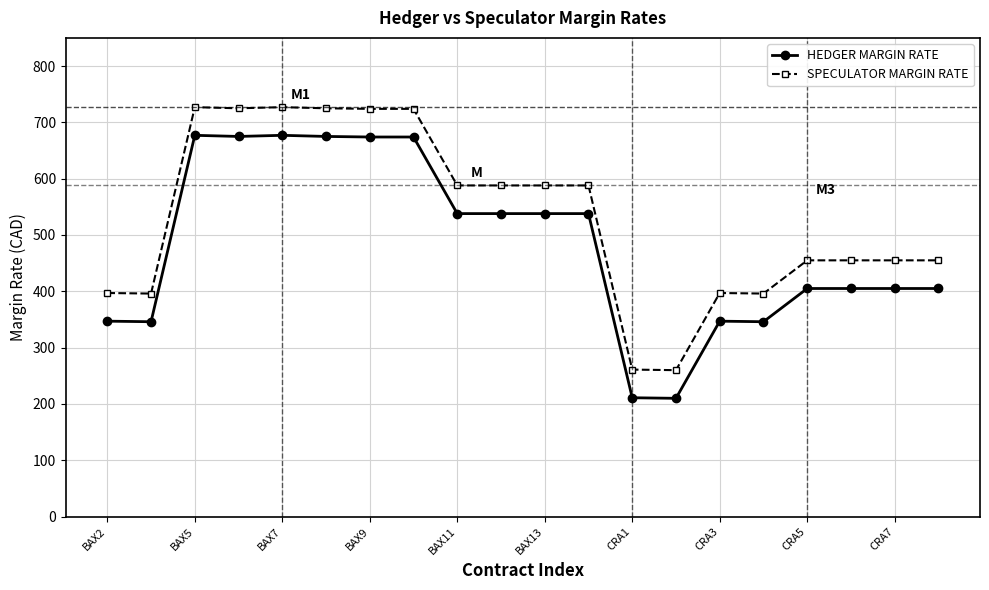

How many values in the HEDGER MARGIN RATE series are below 538?

10